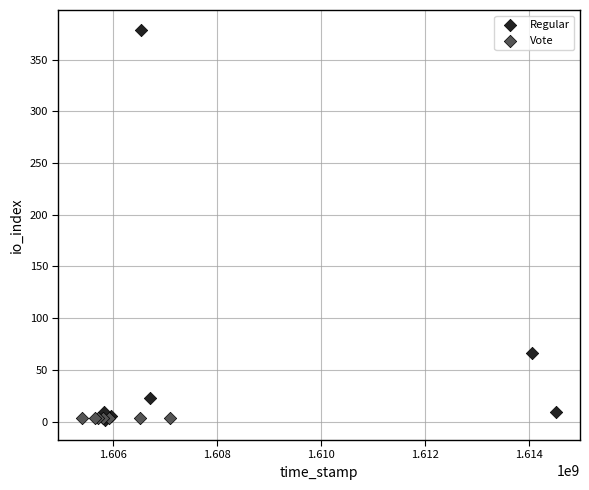

Which series contains the highest Y value?

Regular